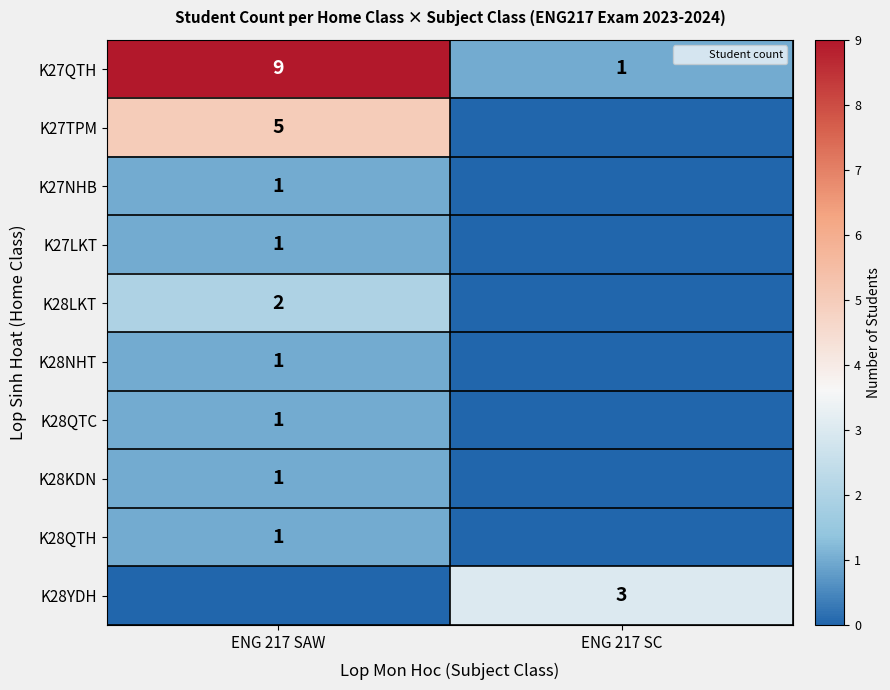

What is the sum of all K28QTH values?

1